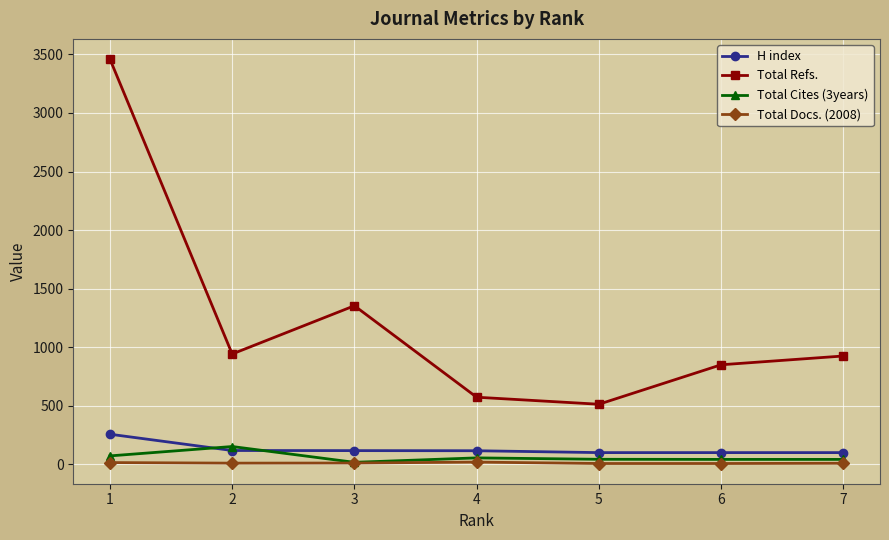

What is the difference between the highest and lowest values at 1?

3445